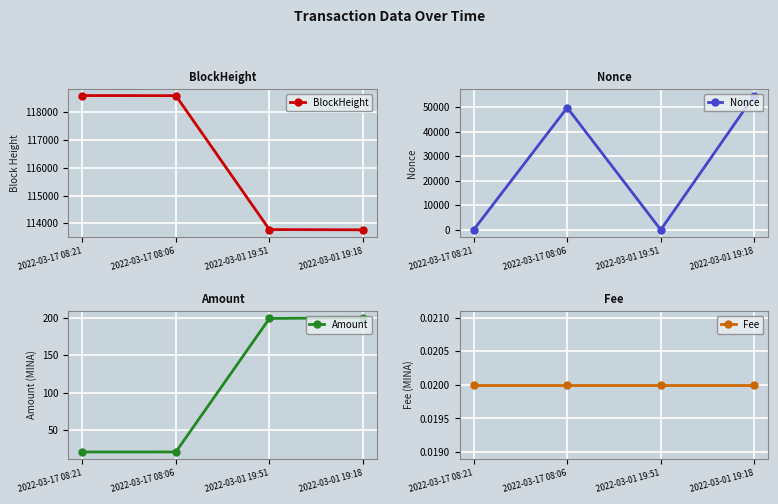

What is the approximate value of Nonce at 2022-03-17 08:21?

1